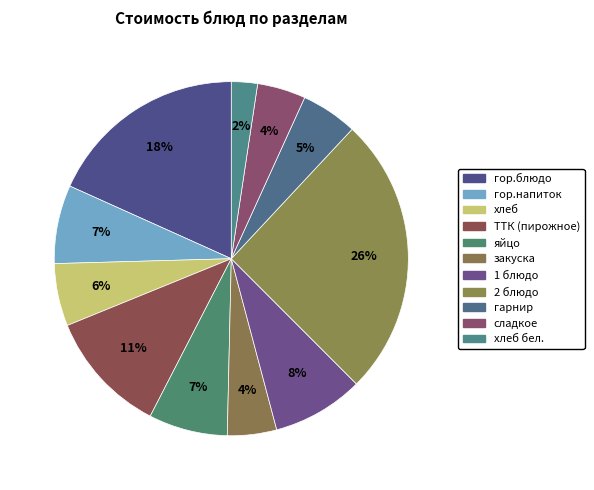

To the nearest percent, what is the average slice percentage?

9%